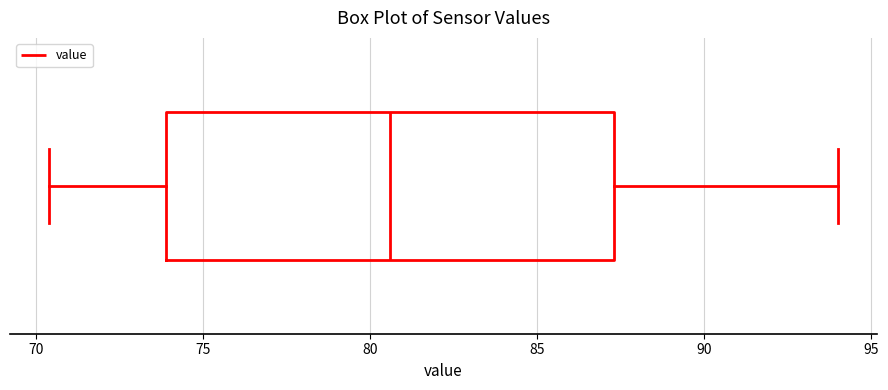

Read this box plot against the x-axis: the position of the median line, the range covered by the box, and the ends of both whiskers. The values are not printed on the chart, so give them approximately, as read against the axis.

median 80.5, box 74.0 to 87.5, whiskers 70.5 to 94.0